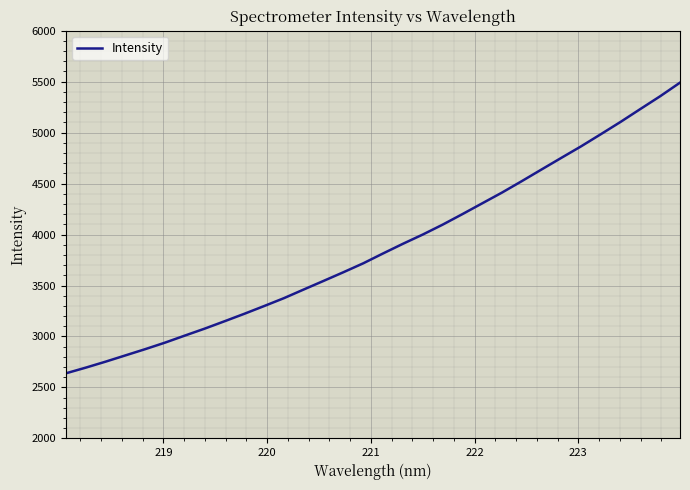

What is the difference between the maximum and minimum values?

2852.2